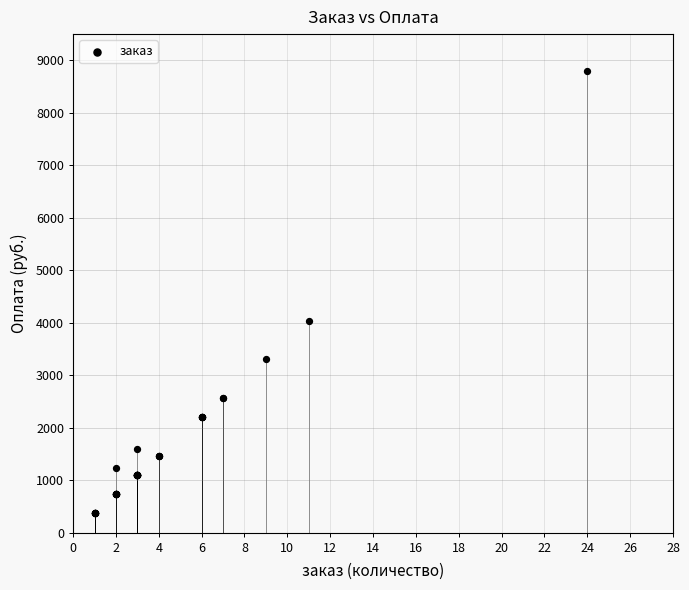

What Y value in the scatter plot is closest to 4583?

4033.3